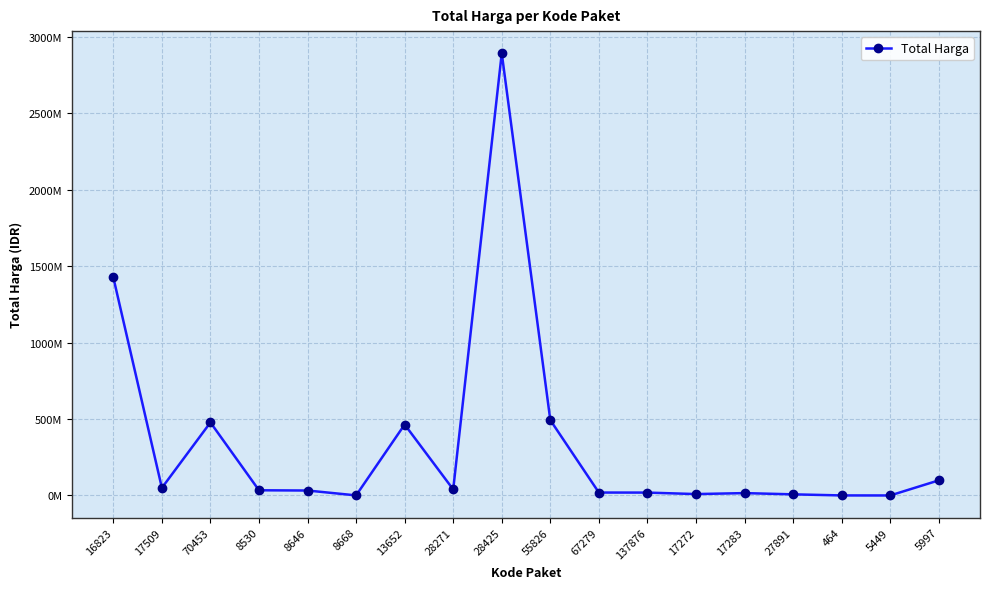

What is the label of the 13th point from the left?

17272